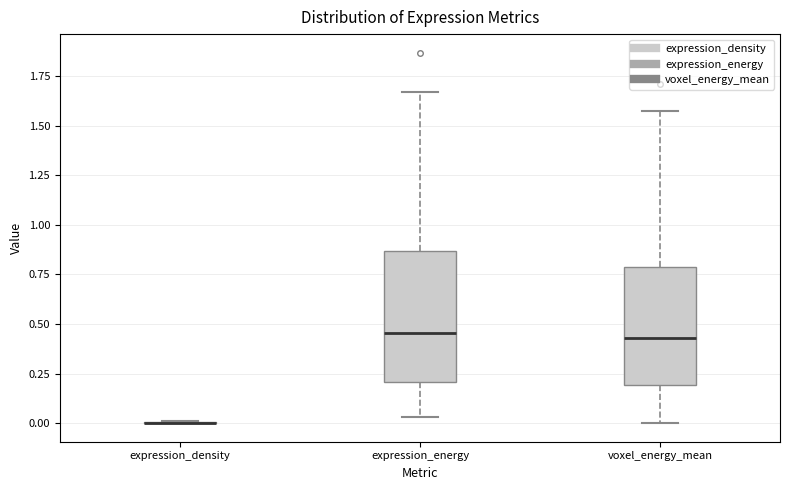

Comparing the boxes themselves (not the whiskers), which one is the tallest?

expression_energy